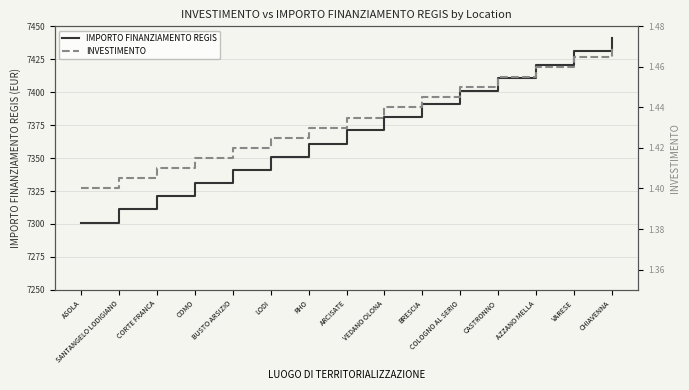

Between RHO and CORTE FRANCA, which is larger?

RHO